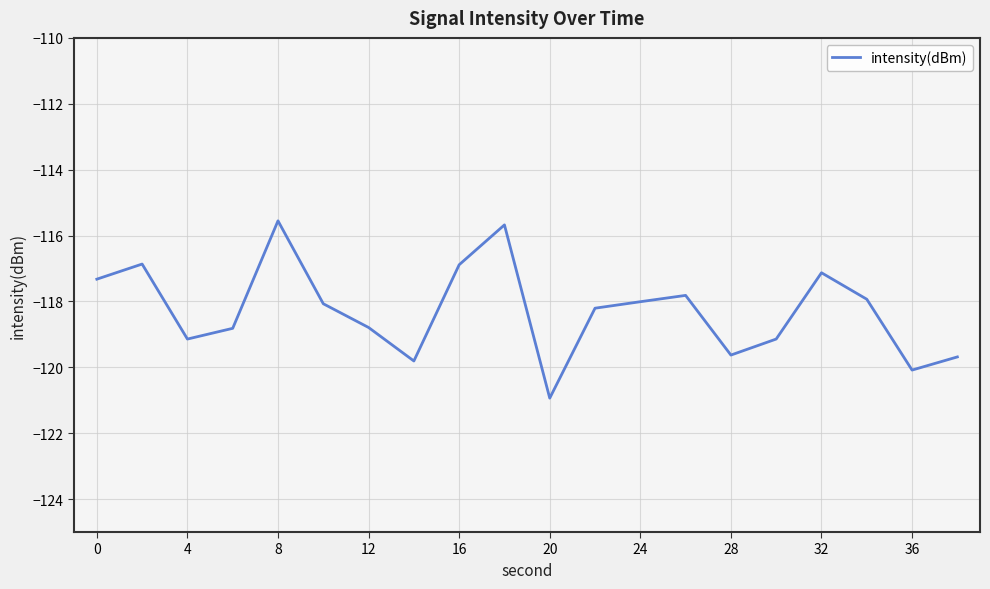

What is the greatest value displayed?

-115.6